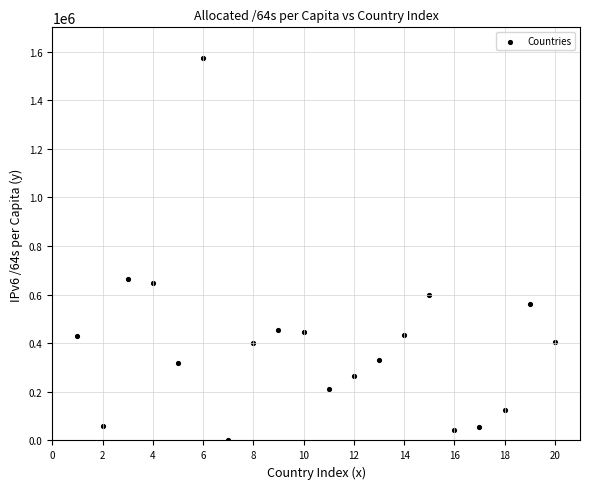

What is the range of X values (max minus min)?

19